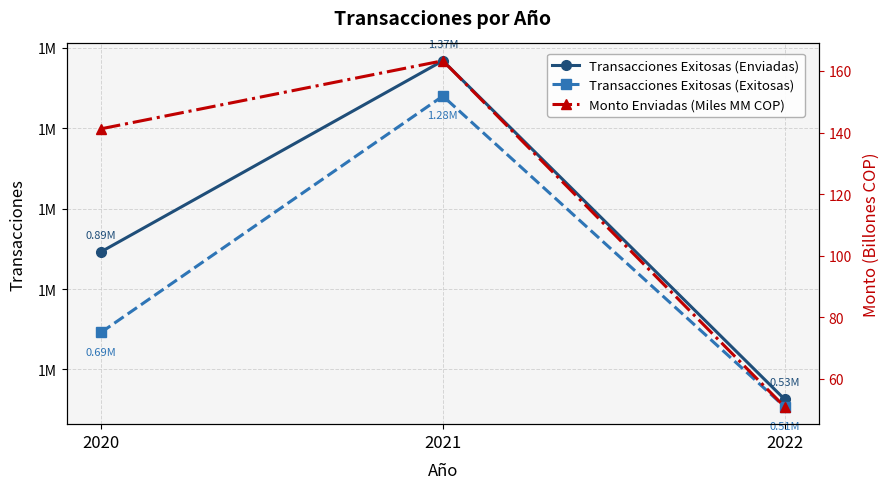

Where does the Monto Enviadas (Miles MM COP) series first go above 141?

2020